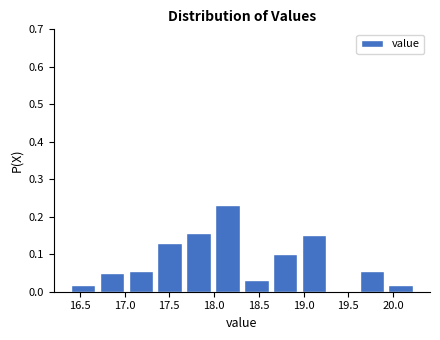

Reading left to right, transcribe this chart: for each bar, give the range it covers on the x-axis and its height. Neither the bar edges nor the heights are printed on the chart, so give them approximately, as read against the axes.

16.40 to 16.70: 0.02
16.70 to 17.05: 0.05
17.05 to 17.35: 0.06
17.35 to 17.70: 0.13
17.70 to 18.00: 0.16
18.00 to 18.35: 0.23
18.35 to 18.65: 0.03
18.65 to 19.00: 0.10
19.00 to 19.30: 0.15
19.30 to 19.65: 0
19.65 to 19.95: 0.06
19.95 to 20.25: 0.02